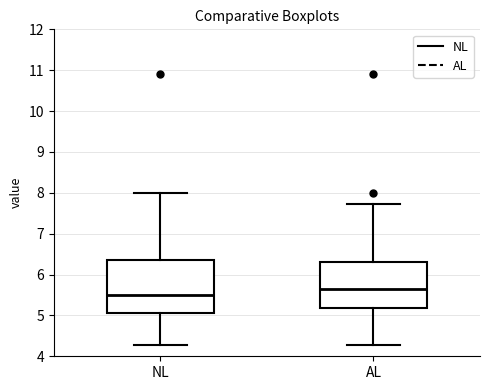

Which box has the highest median line?

AL